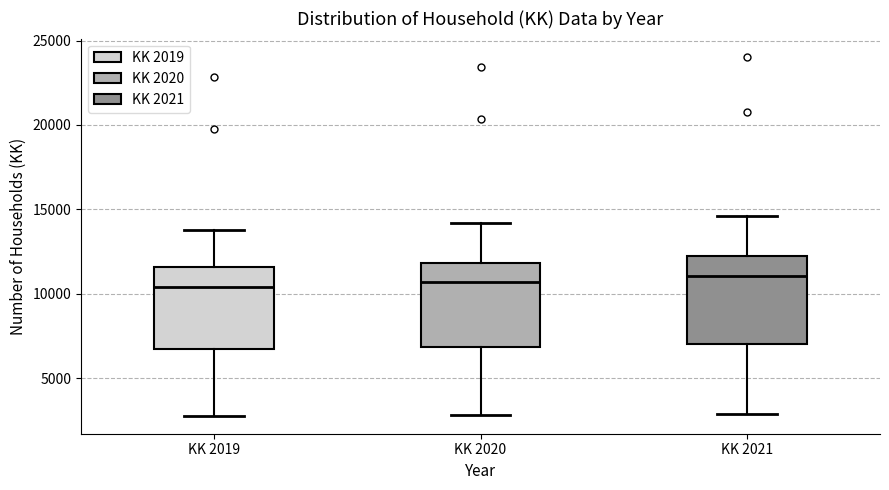

Reading left to right, transcribe this box plot: for each box, give where its median line is, the range the box spans, and where its two whiskers end, as read against the y-axis. The values are not printed on the chart, so give them approximately, as read against the axis.

KK 2019: median 10500, box 6500 to 11500, whiskers 3000 to 14000
KK 2020: median 10500, box 7000 to 12000, whiskers 3000 to 14000
KK 2021: median 11000, box 7000 to 12000, whiskers 3000 to 14500